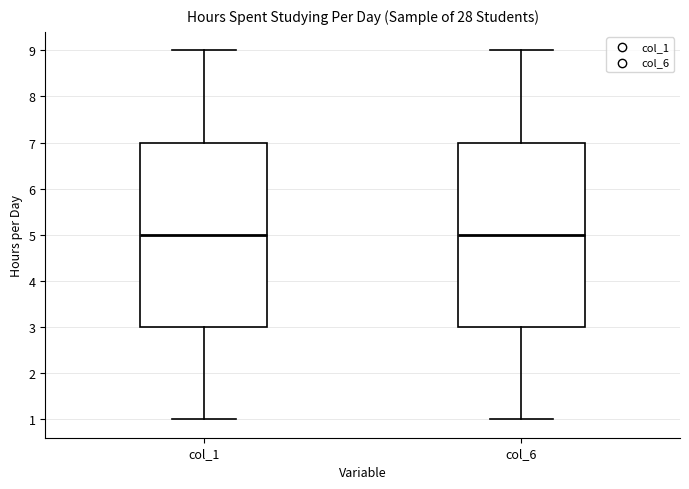

Where does the median line of the box for col_6 sit on the y-axis? The values are not printed on the chart, so give them approximately, as read against the axis.

5